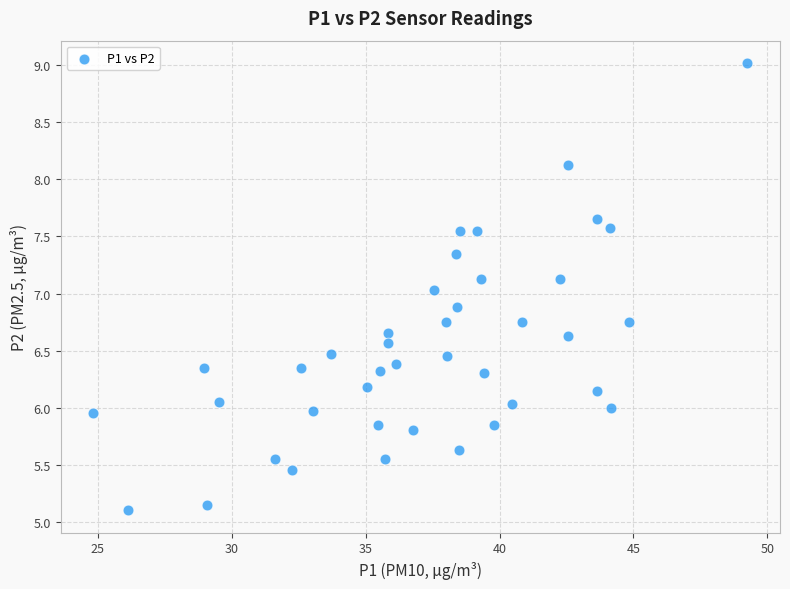

What is the range of Y values (max minus min)?

3.9